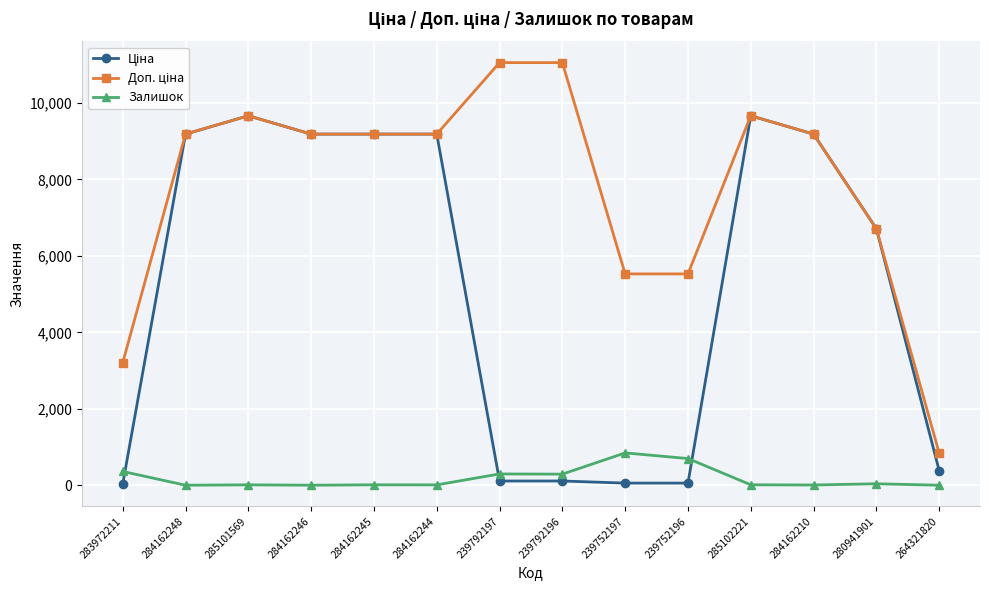

What is the spread (max minus min) of values at 264321820?

840.0